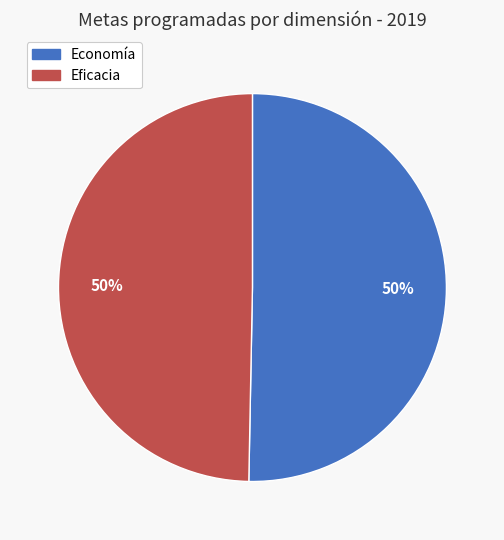

Approximately how many times larger is the value at Economía compared to Eficacia?

1.0